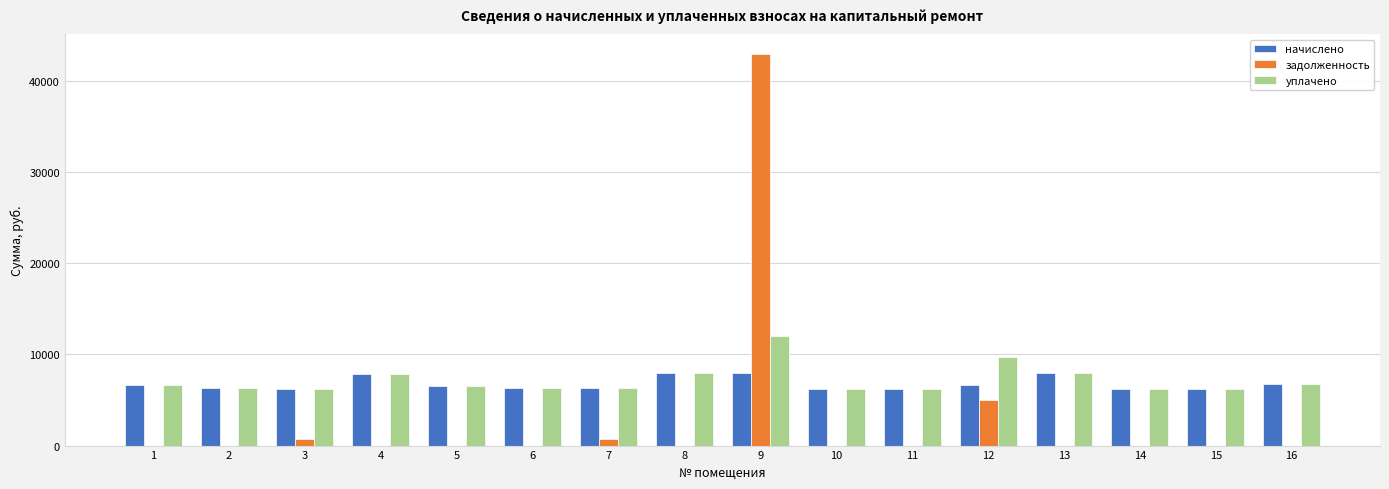

Count the number of data series in this chart.

3